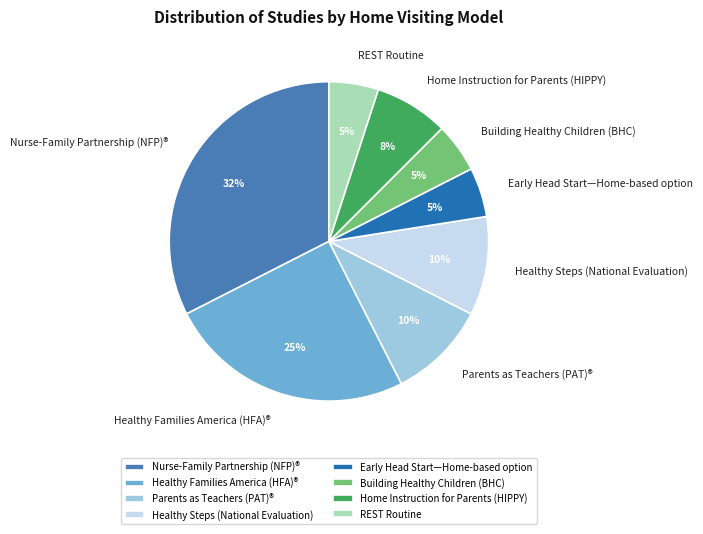

Does Nurse-Family Partnership (NFP)® represent more than half of the total?

No